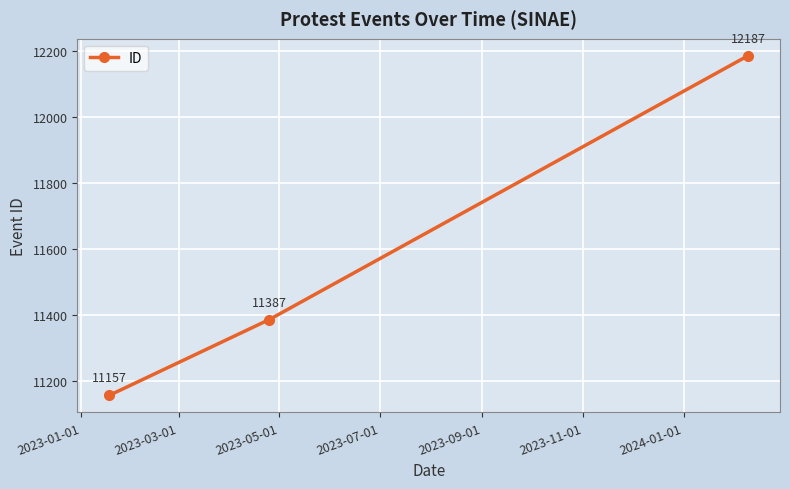

How many data points are less than 11387?

1